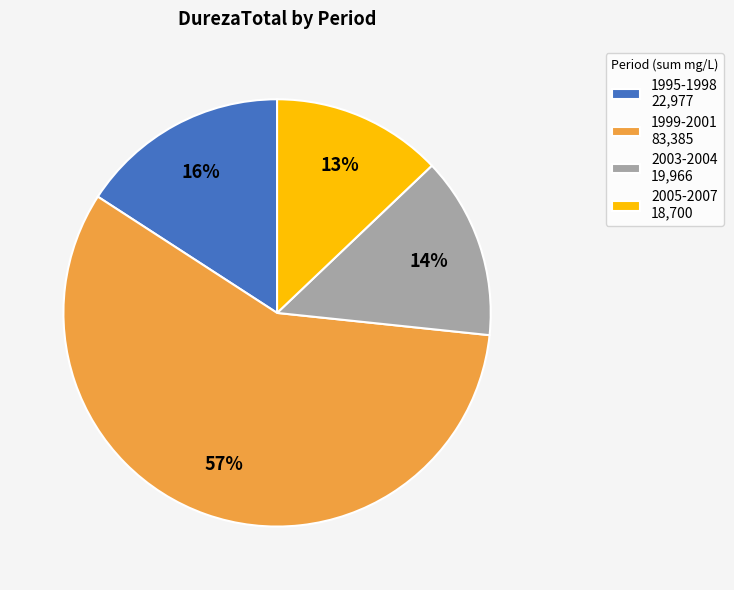

To the nearest percent, what is the difference between the 2003-2004 19,966 and 2005-2007 18,700 slice percentages?

1%